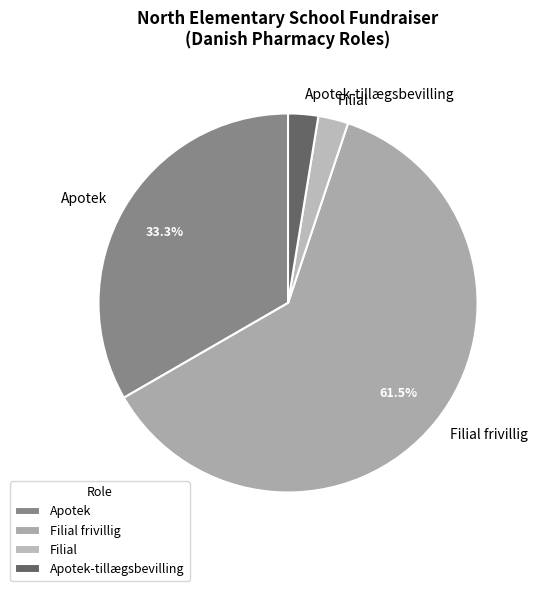

What is the largest slice in the pie chart?

Filial frivillig